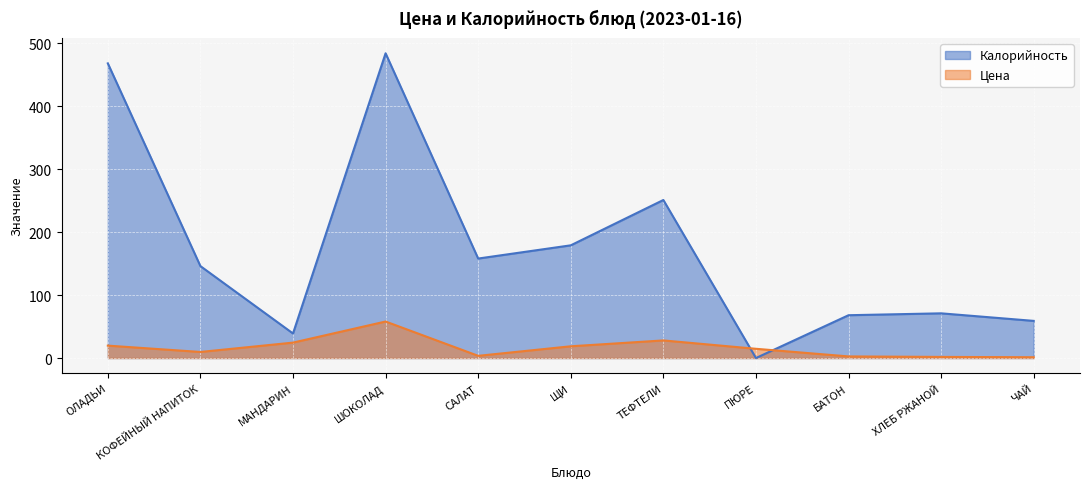

Which series changed the most between КОФЕЙНЫЙ НАПИТОК and БАТОН?

Калорийность